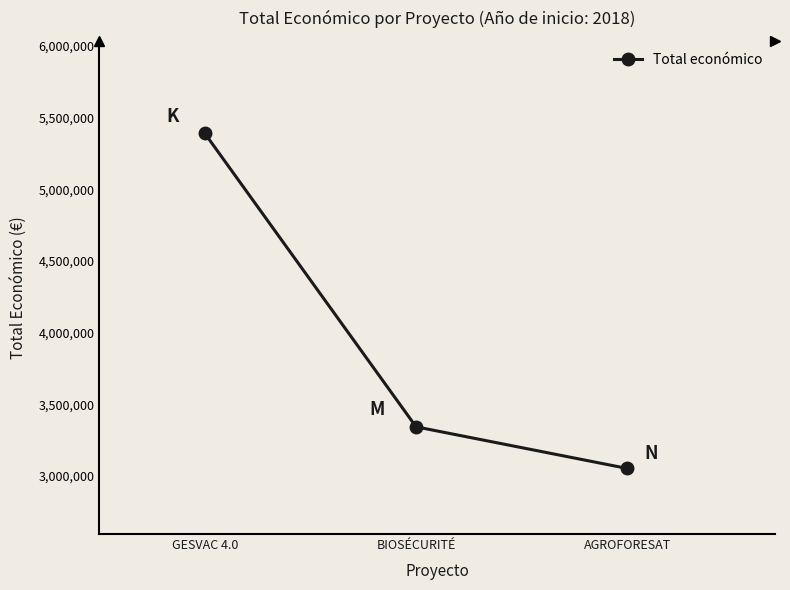

The value at BIOSÉCURITÉ is 2144342. True or false?

False